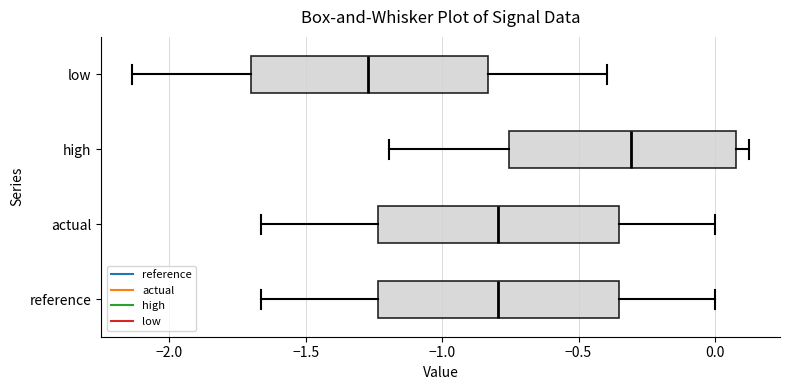

Reading bottom to top, transcribe this box plot: for each box, give where its median line is, the range the box spans, and where its two whiskers end, as read against the x-axis. The values are not printed on the chart, so give them approximately, as read against the axis.

reference: median -0.80, box -1.25 to -0.35, whiskers -1.65 to 0.00
actual: median -0.80, box -1.25 to -0.35, whiskers -1.65 to 0.00
high: median -0.30, box -0.75 to 0.10, whiskers -1.20 to 0.15
low: median -1.25, box -1.70 to -0.85, whiskers -2.15 to -0.40